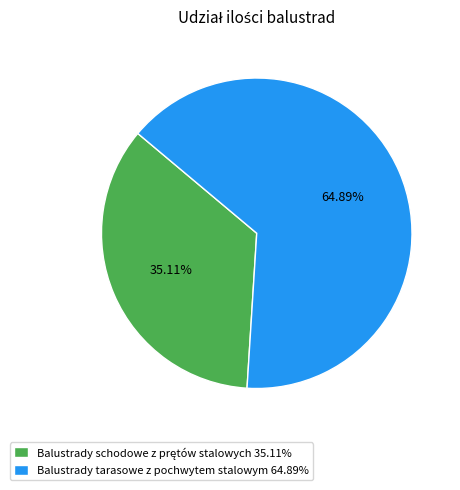

Is there a majority slice in this chart?

Yes